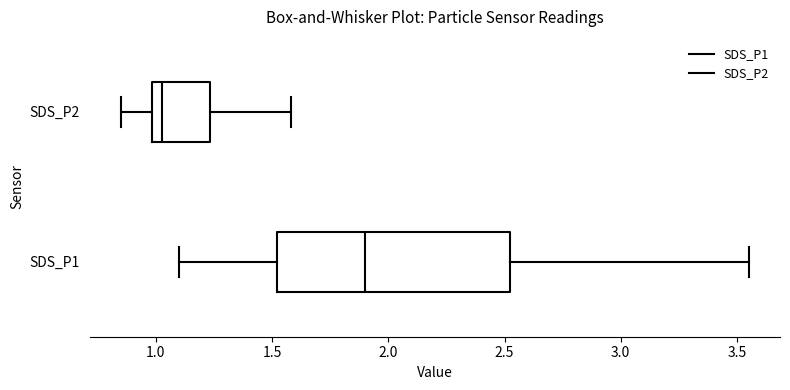

Which box has the furthest to the left median line?

SDS_P2